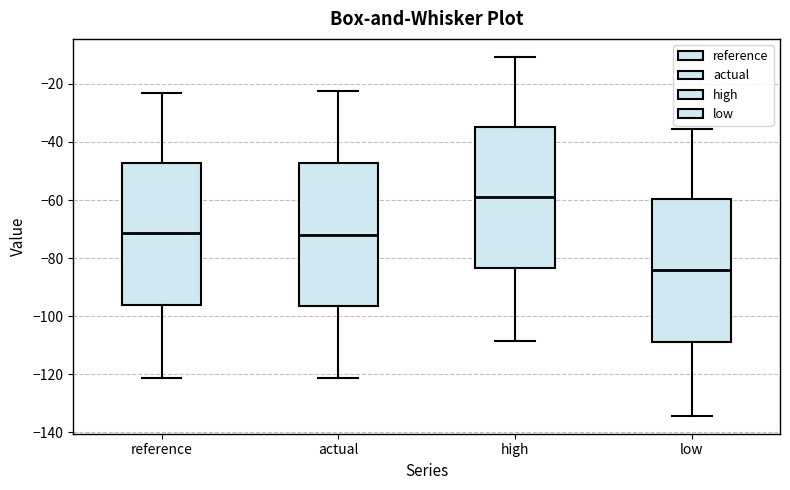

Which box's median line is the lowest?

low